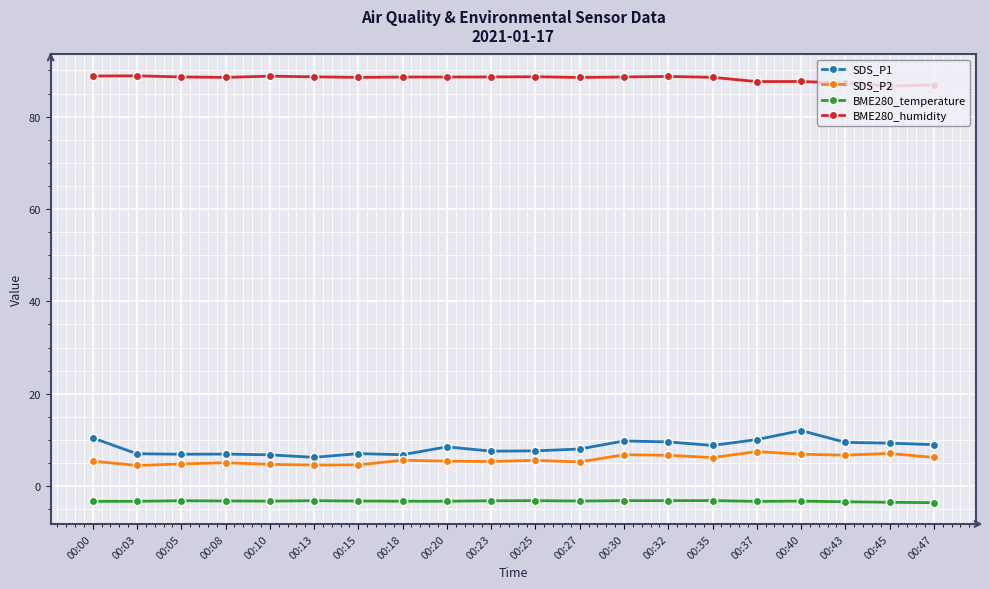

What is the spread (max minus min) of values at 00:15?

91.7